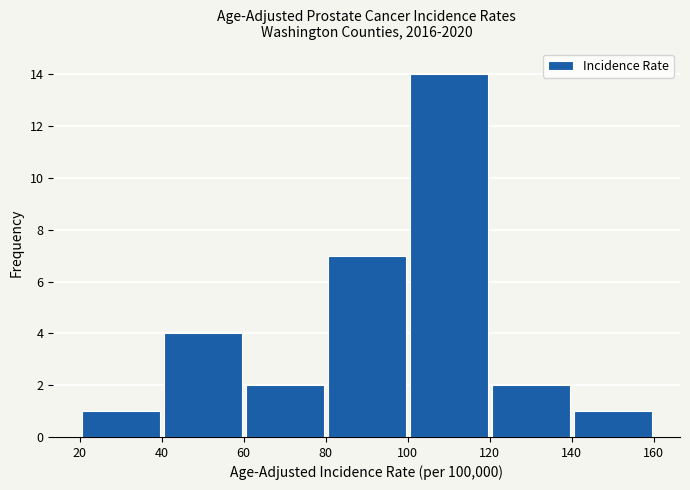

What is the height of the bar covering 120 to 140 on the x-axis? The values are not printed on the chart, so give them approximately, as read against the axis.

2